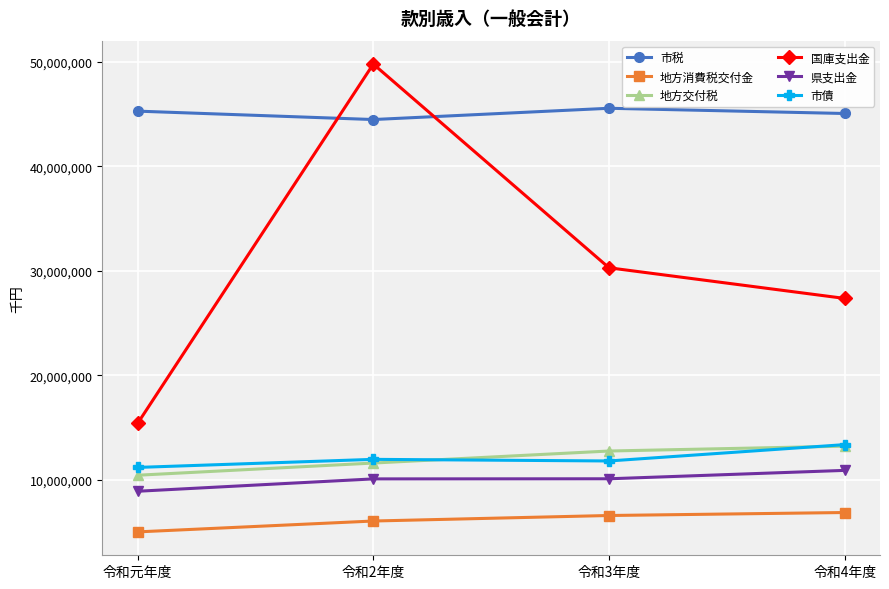

Between 令和2年度 and 令和4年度, which series saw the biggest shift?

国庫支出金